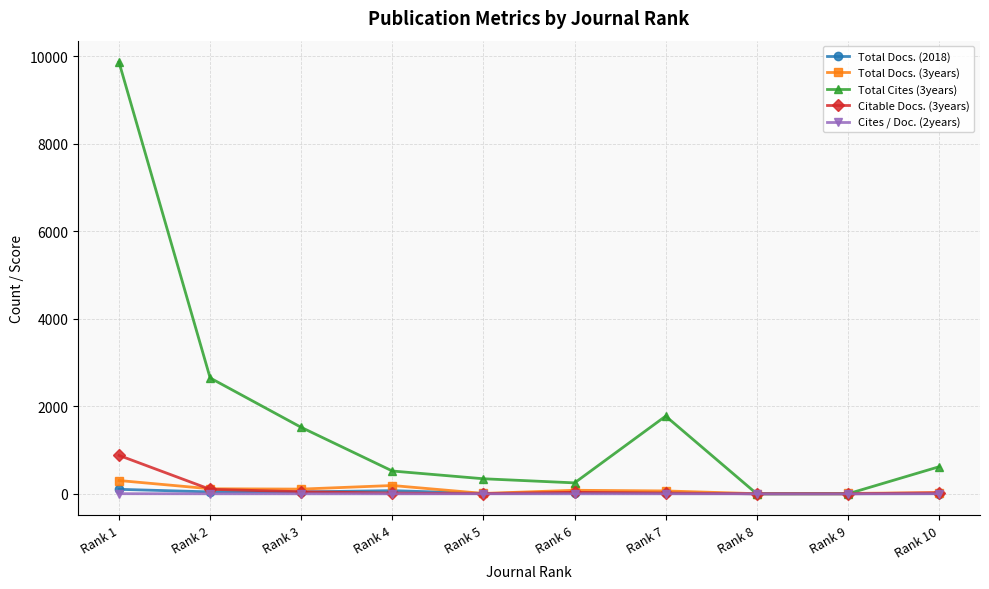

Which category has the highest value in the Citable Docs. (3years) series?

Rank 1